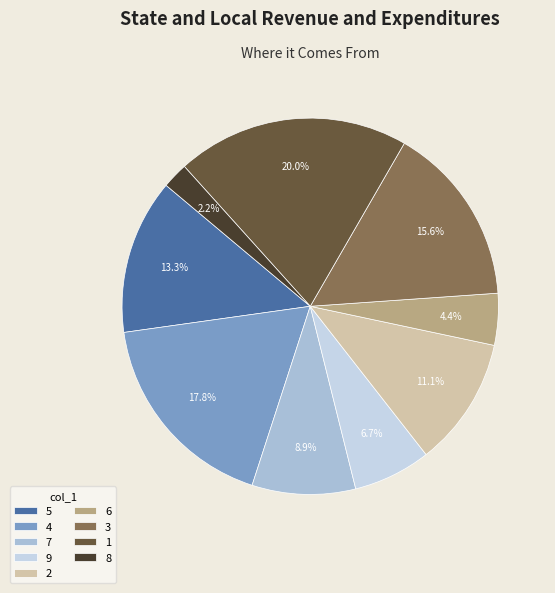

To the nearest percent, what is the difference between the 2 and 4 slice percentages?

7%